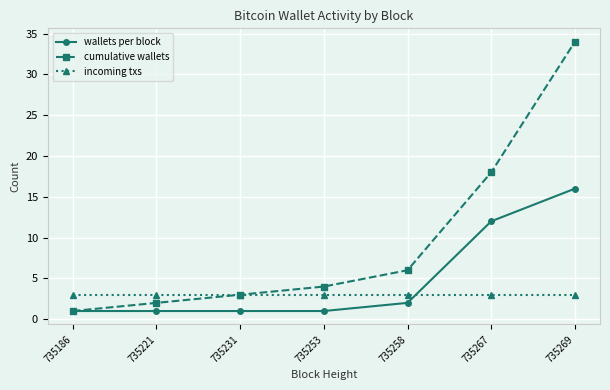

True or false: cumulative wallets has more than 0 points higher than both neighbors.

False